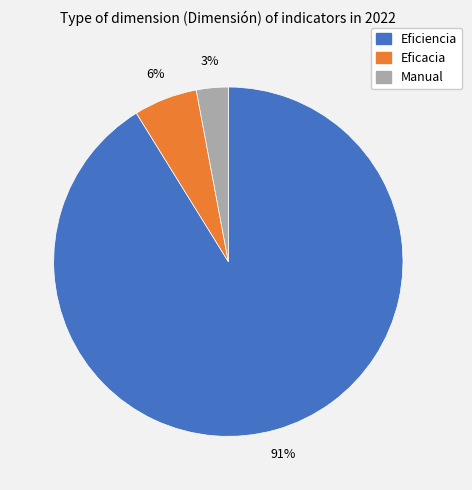

Do Manual and Eficacia together represent more than half of the pie?

No